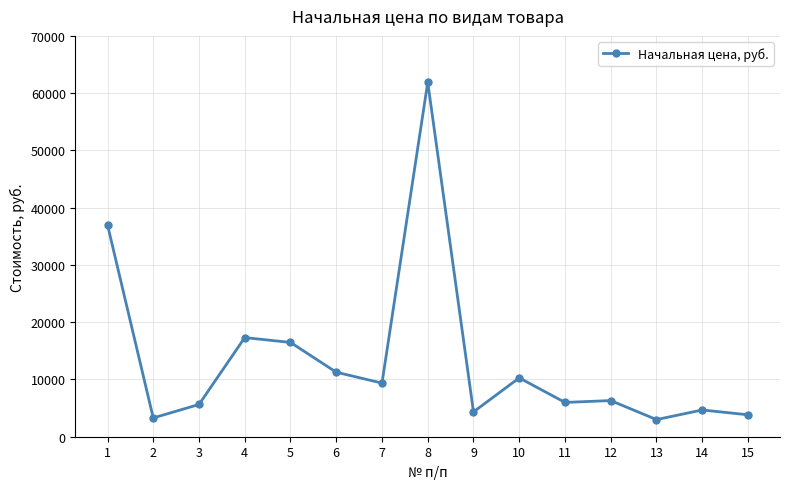

What is the value of the 4th point from the left?

17311.7